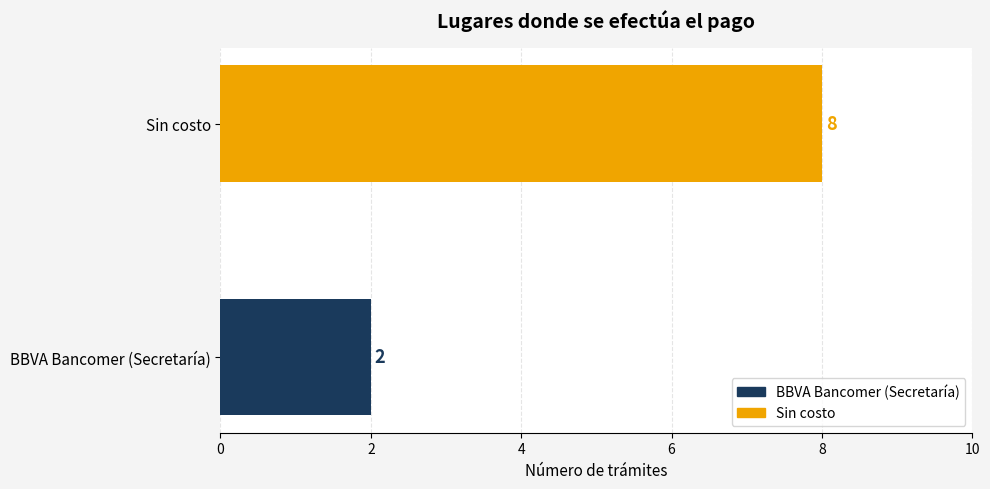

What is the approximate value at Sin costo?

8